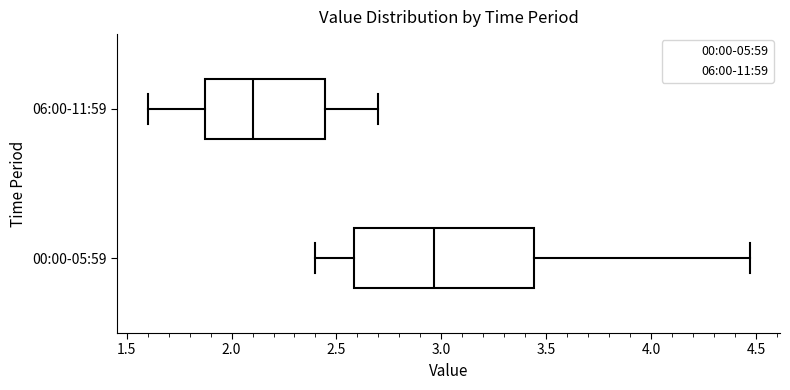

Reading bottom to top, transcribe this box plot: for each box, give where its median line is, the range the box spans, and where its two whiskers end, as read against the x-axis. The values are not printed on the chart, so give them approximately, as read against the axis.

00:00-05:59: median 2.95, box 2.60 to 3.45, whiskers 2.40 to 4.45
06:00-11:59: median 2.10, box 1.85 to 2.45, whiskers 1.60 to 2.70